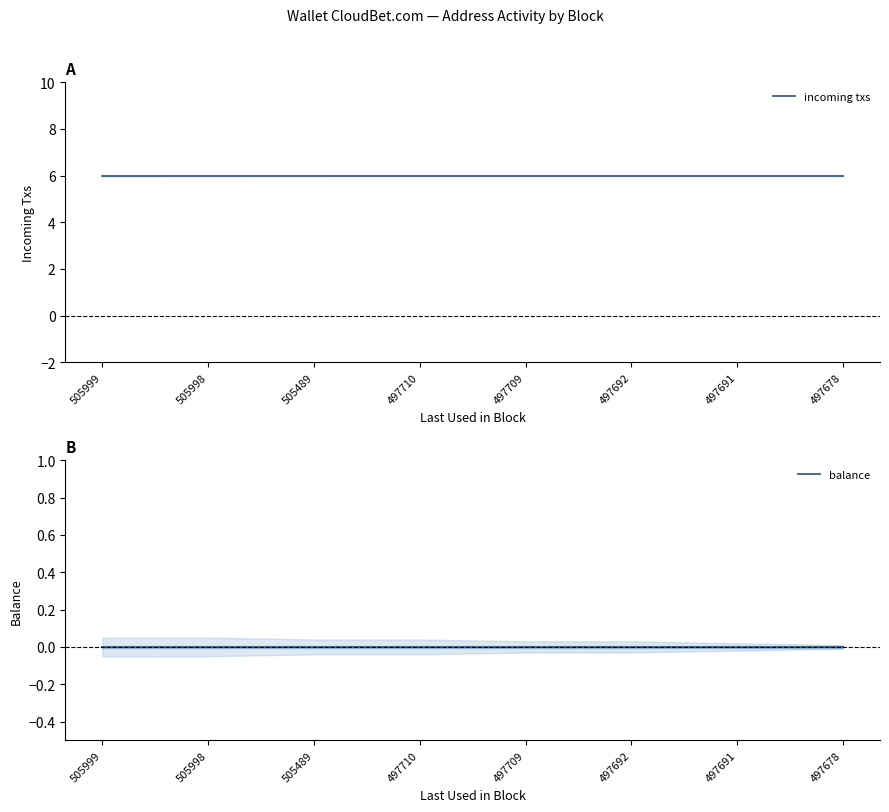

List the series in order of their overall mean, lowest first.

balance, incoming txs